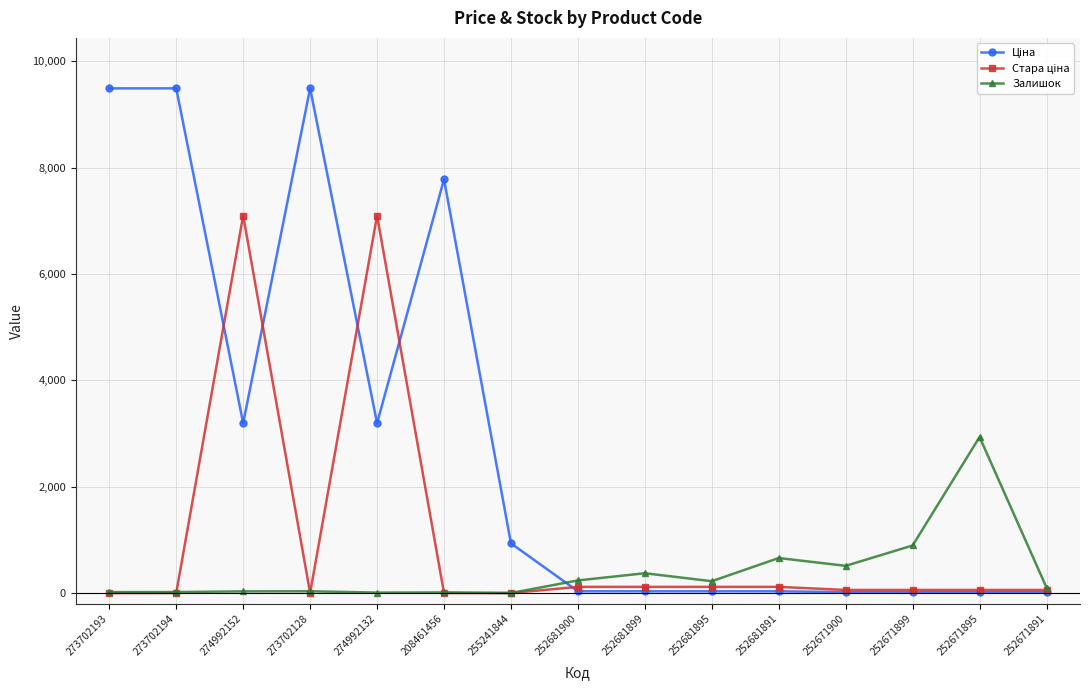

What is the total value across all series at 255241844?

933.7